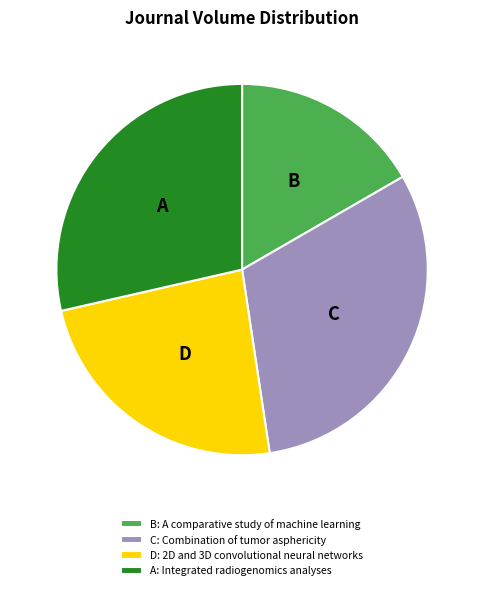

The C: Combination of tumor asphericity slice represents 31% of the pie. True or false?

True